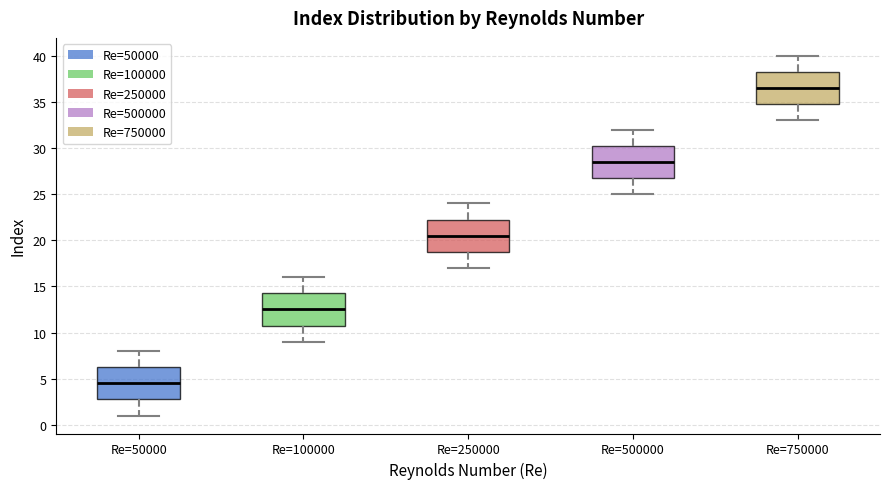

Which box has the highest median line?

Re=750000